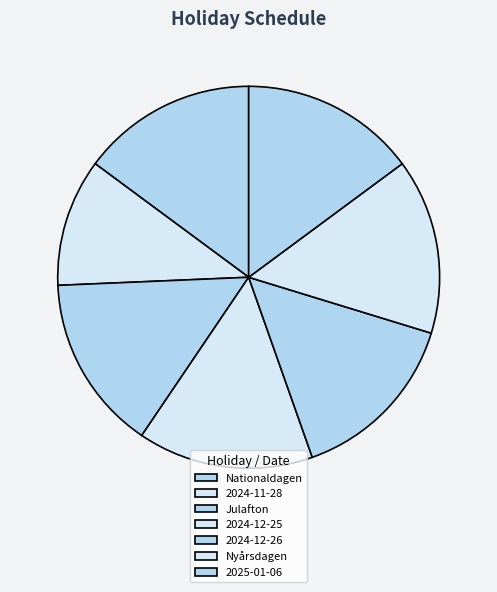

Rank the categories by value from highest to lowest.

Nationaldagen, Julafton, 2024-12-25, 2024-12-26, Nyårsdagen, 2025-01-06, 2024-11-28